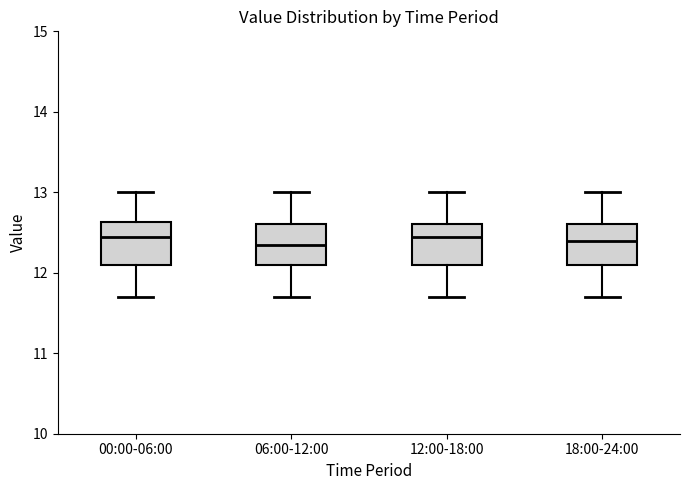

Reading left to right, read every box against the y-axis: the position of its median line, the range the box covers, and the ends of its whiskers. The values are not printed on the chart, so give them approximately, as read against the axis.

00:00-06:00: median 12.5, box 12.1 to 12.6, whiskers 11.7 to 13.0
06:00-12:00: median 12.4, box 12.1 to 12.6, whiskers 11.7 to 13.0
12:00-18:00: median 12.5, box 12.1 to 12.6, whiskers 11.7 to 13.0
18:00-24:00: median 12.4, box 12.1 to 12.6, whiskers 11.7 to 13.0